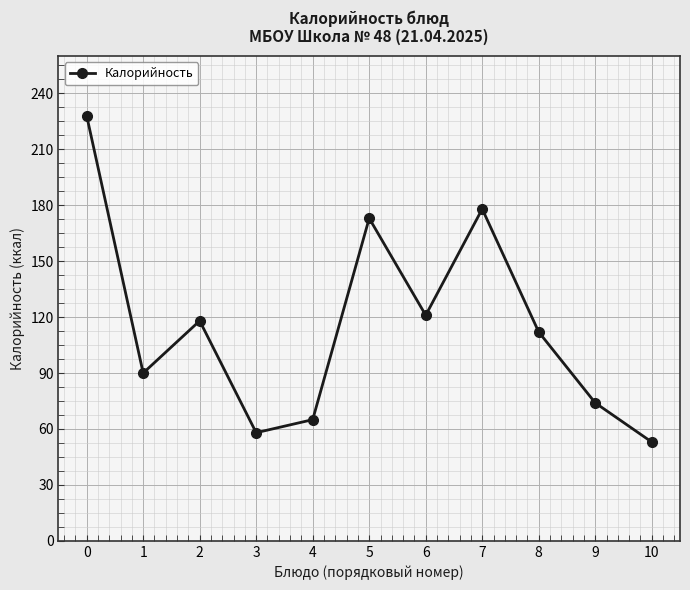

How many lines are shown in the chart?

1